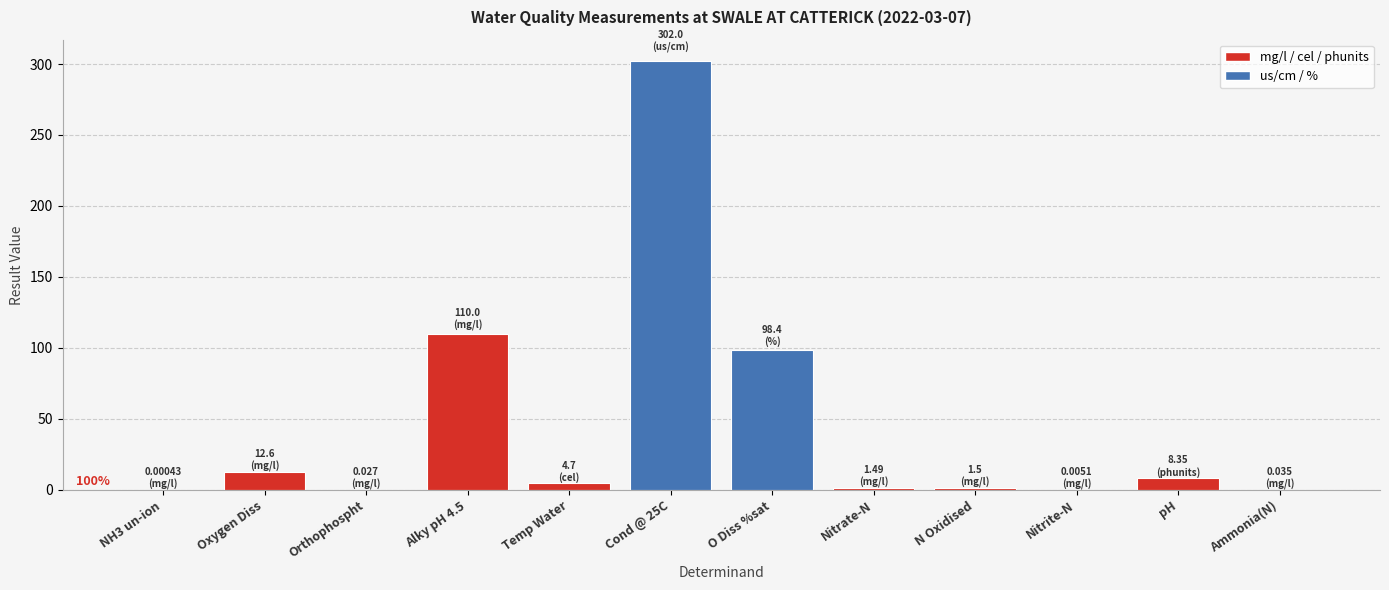

Between Ammonia(N) and pH, which is larger?

pH